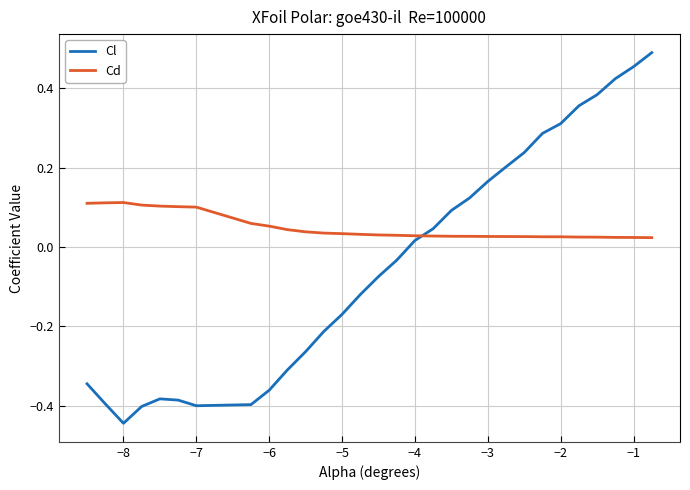

True or false: Cd and Cl intersect in this chart.

True